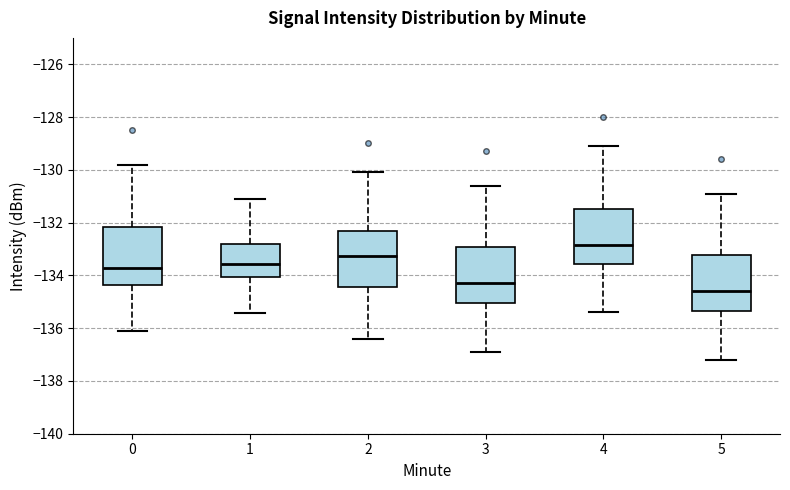

Reading left to right, read every box against the y-axis: the position of its median line, the range the box covers, and the ends of its whiskers. The values are not printed on the chart, so give them approximately, as read against the axis.

0: median -133.8, box -134.4 to -132.2, whiskers -136.2 to -129.8
1: median -133.6, box -134.0 to -132.8, whiskers -135.4 to -131.2
2: median -133.2, box -134.4 to -132.4, whiskers -136.4 to -130.0
3: median -134.2, box -135.0 to -133.0, whiskers -136.8 to -130.6
4: median -132.8, box -133.6 to -131.4, whiskers -135.4 to -129.0
5: median -134.6, box -135.4 to -133.2, whiskers -137.2 to -130.8